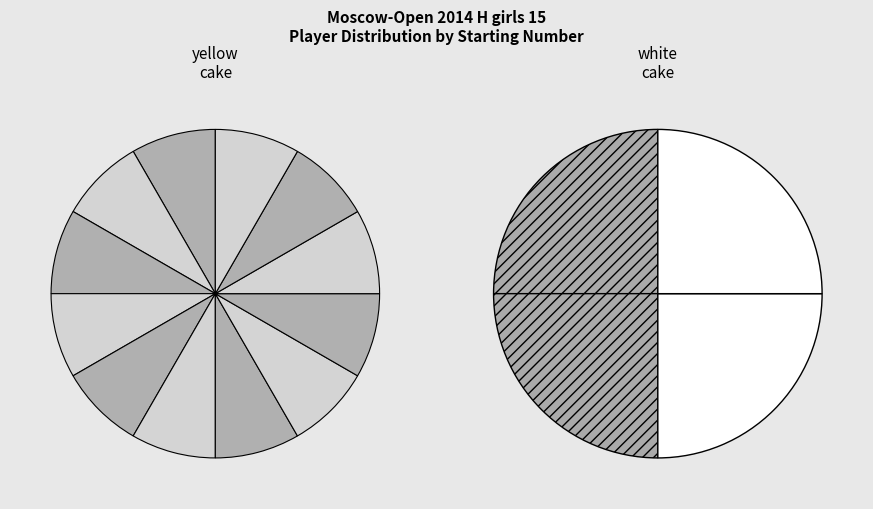

What is the largest slice in the pie chart?

Salakhetdinova Diana